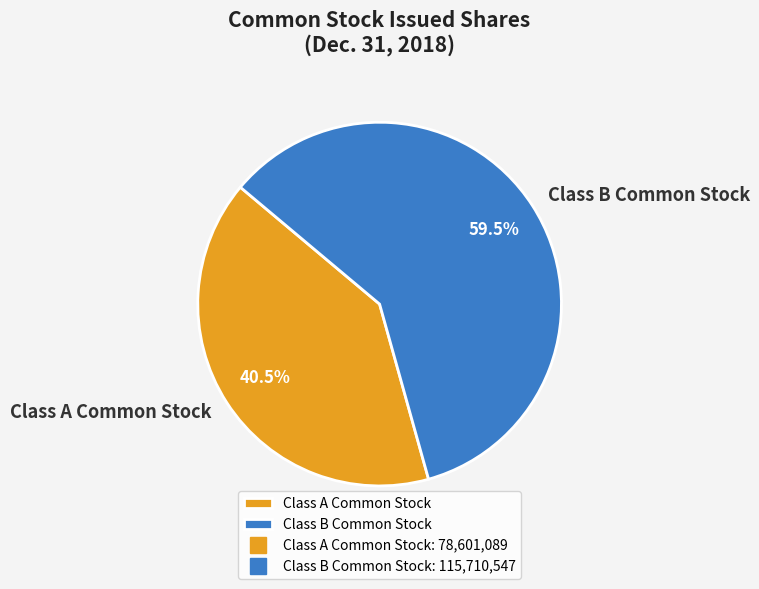

What percentage do Class A Common Stock and Class B Common Stock together represent?

100.0%